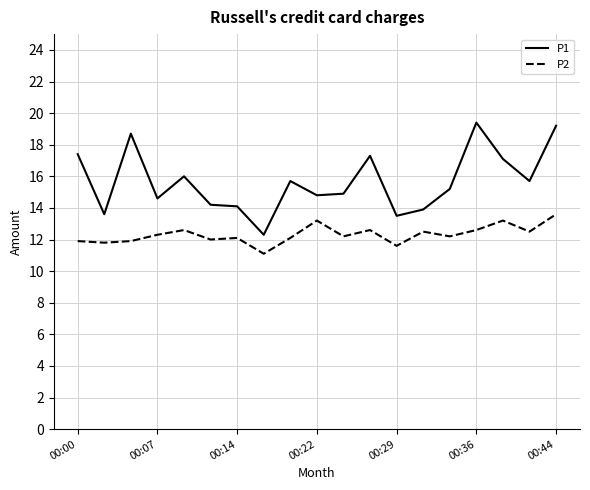

In P2, how many points are lower than both neighbors (excluding endpoints)?

7